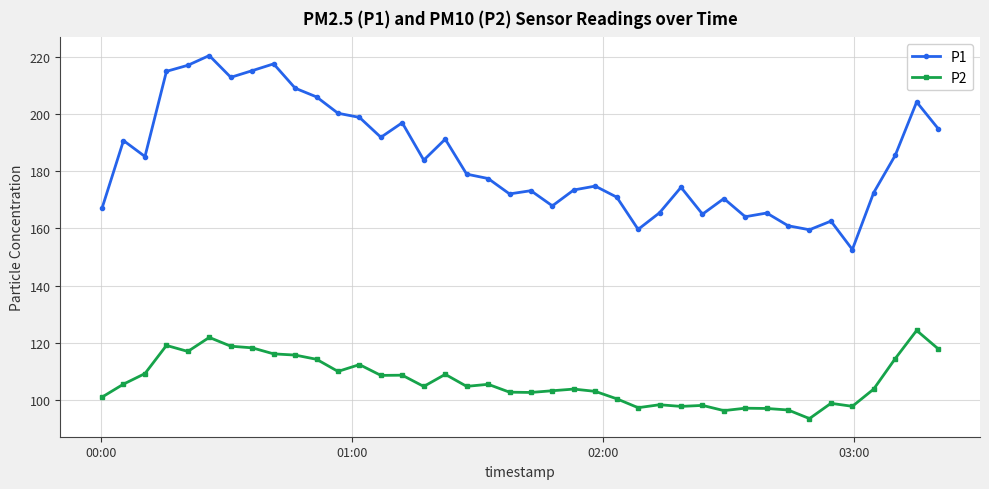

What is the smallest value displayed?

93.6